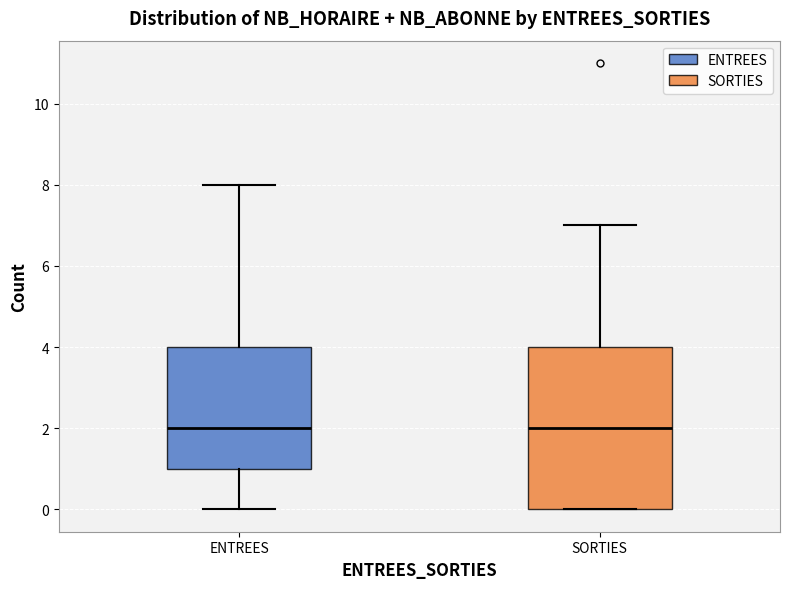

Where does the lower whisker of the box for ENTREES end on the y-axis? The values are not printed on the chart, so give them approximately, as read against the axis.

0